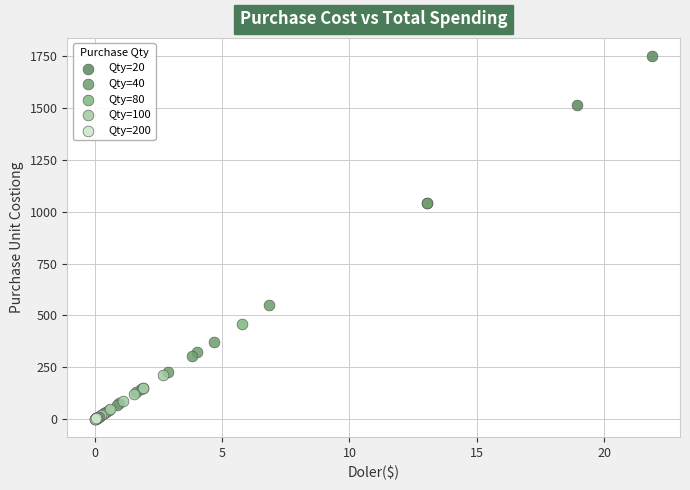

What are all the series names shown in the legend?

Qty=20, Qty=40, Qty=80, Qty=100, Qty=200